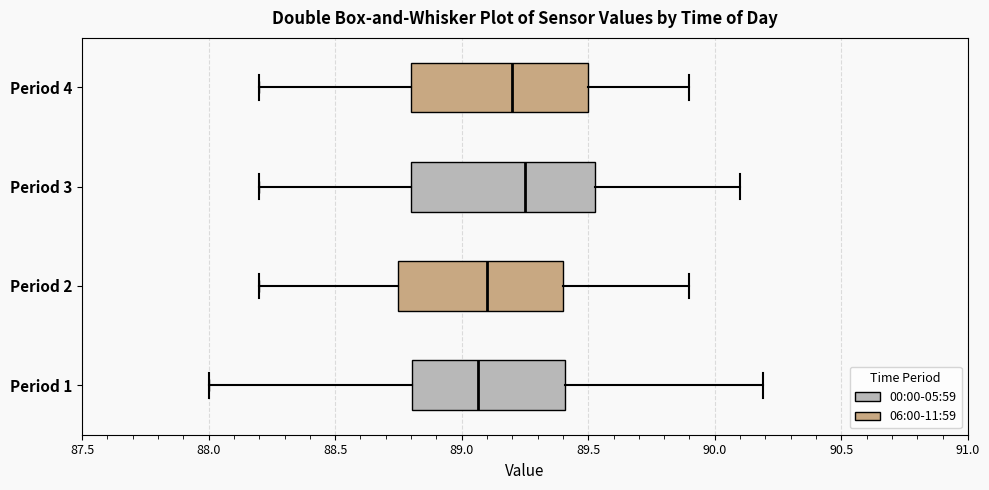

Reading bottom to top, read every box against the x-axis: the position of its median line, the range the box covers, and the ends of its whiskers. The values are not printed on the chart, so give them approximately, as read against the axis.

Period 1: median 89.05, box 88.80 to 89.40, whiskers 88.00 to 90.20
Period 2: median 89.10, box 88.75 to 89.40, whiskers 88.20 to 89.90
Period 3: median 89.25, box 88.80 to 89.55, whiskers 88.20 to 90.10
Period 4: median 89.20, box 88.80 to 89.50, whiskers 88.20 to 89.90